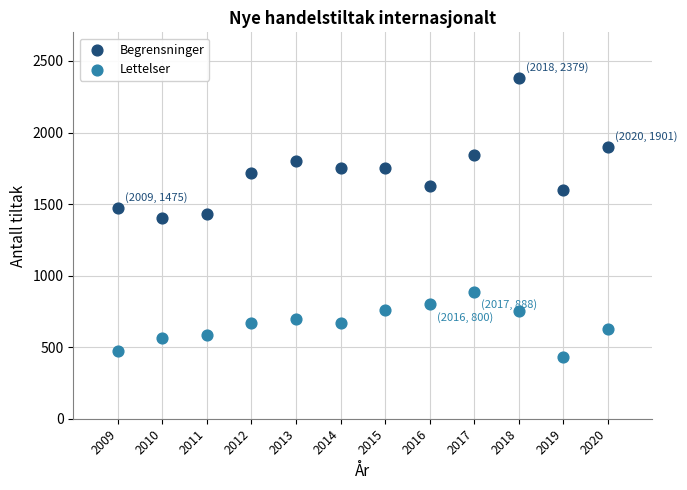

Across all data points, what is the range of X values (max minus min)?

11